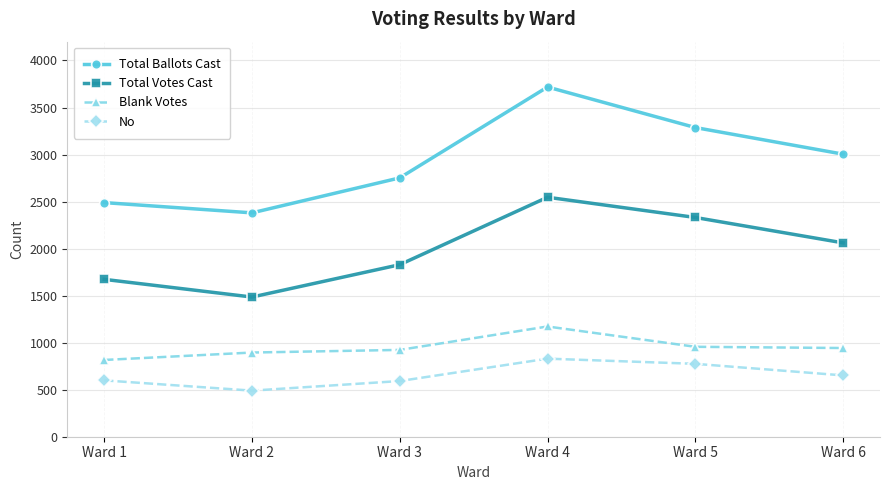

What is the smallest value displayed?

490